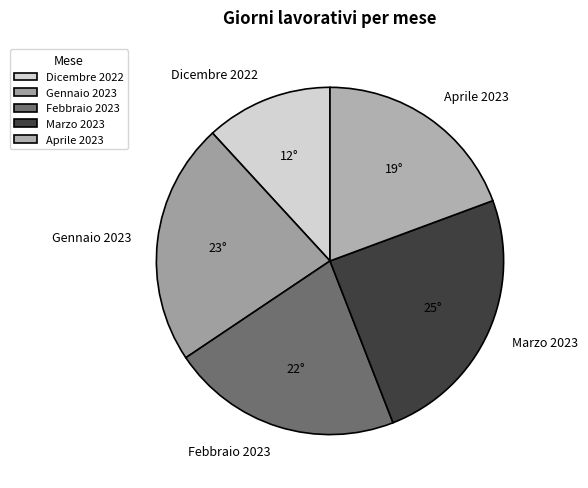

Does Aprile 2023 account for over 50% of the chart?

No